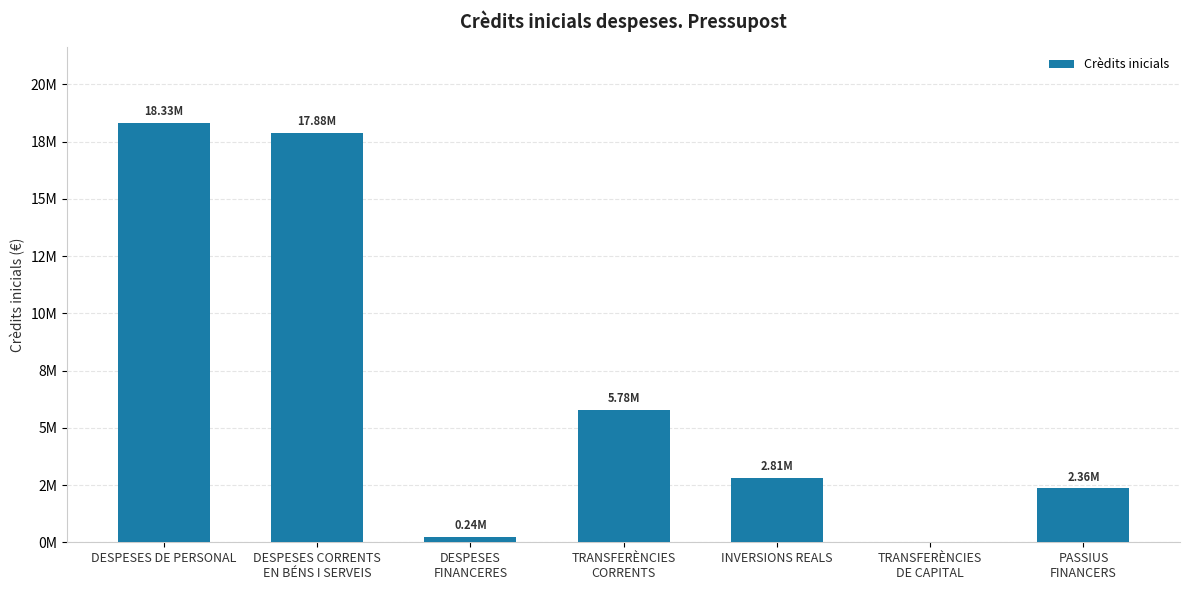

What is the change in value from DESPESES
FINANCERES to TRANSFERÈNCIES
CORRENTS?

+5534095.5